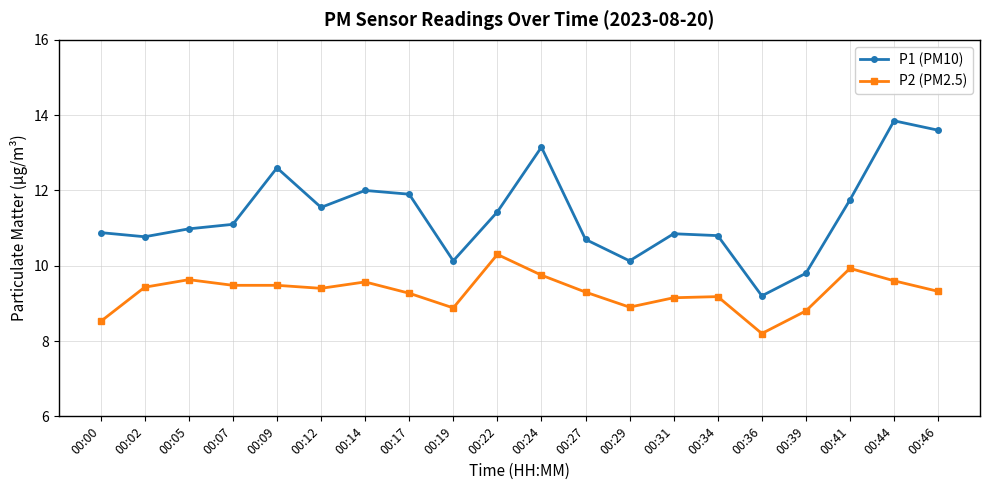

At which category is the sum across all series the highest?

00:44